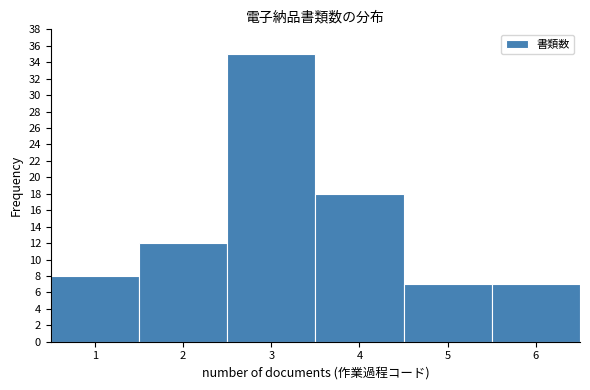

What is the height of the bar covering 0.5 to 1.5 on the x-axis? The values are not printed on the chart, so give them approximately, as read against the axis.

8